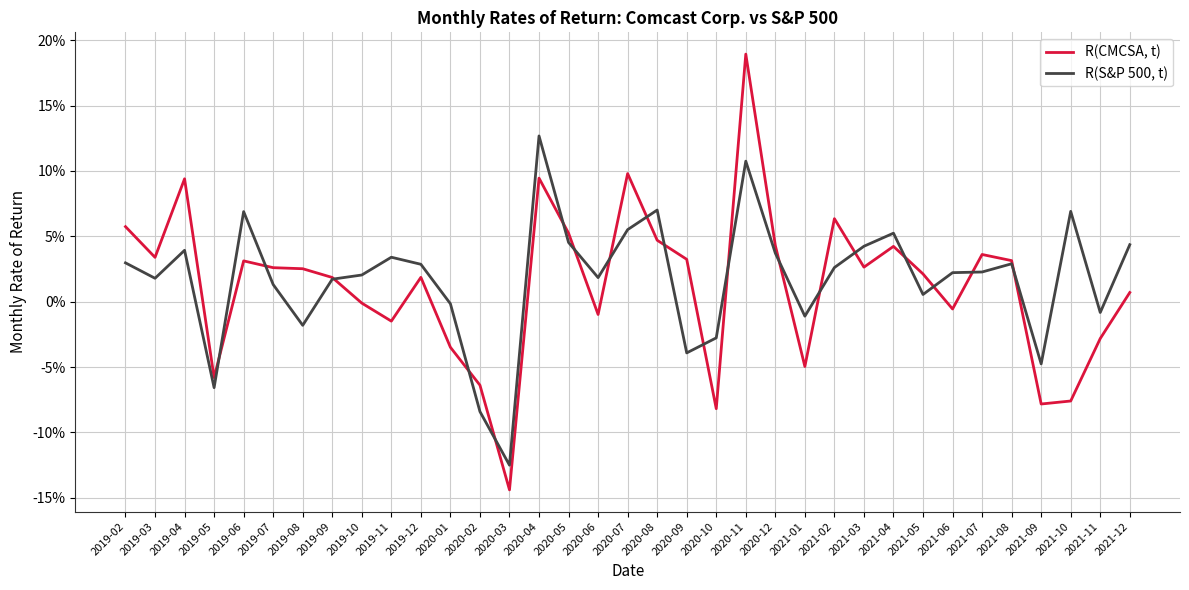

Between 2021-10 and 2021-06, which is larger?

2021-06